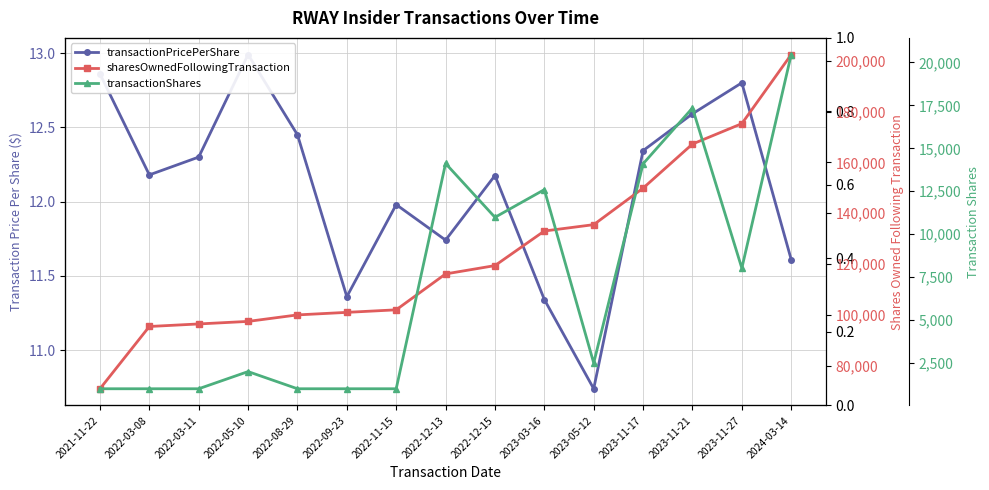

What is the difference between the highest and lowest values at 2022-08-29?

100000.6